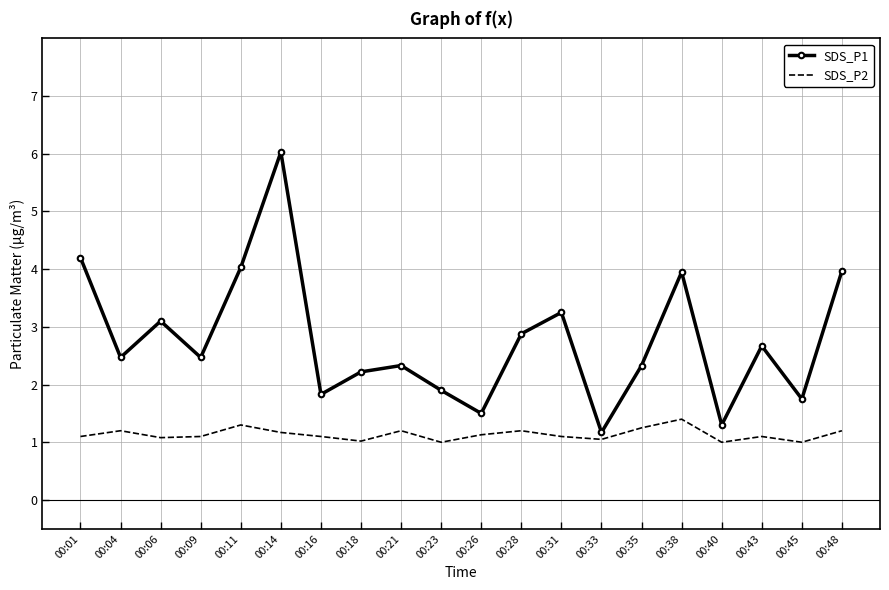

Rank the series at 00:45 from highest to lowest value.

SDS_P1, SDS_P2